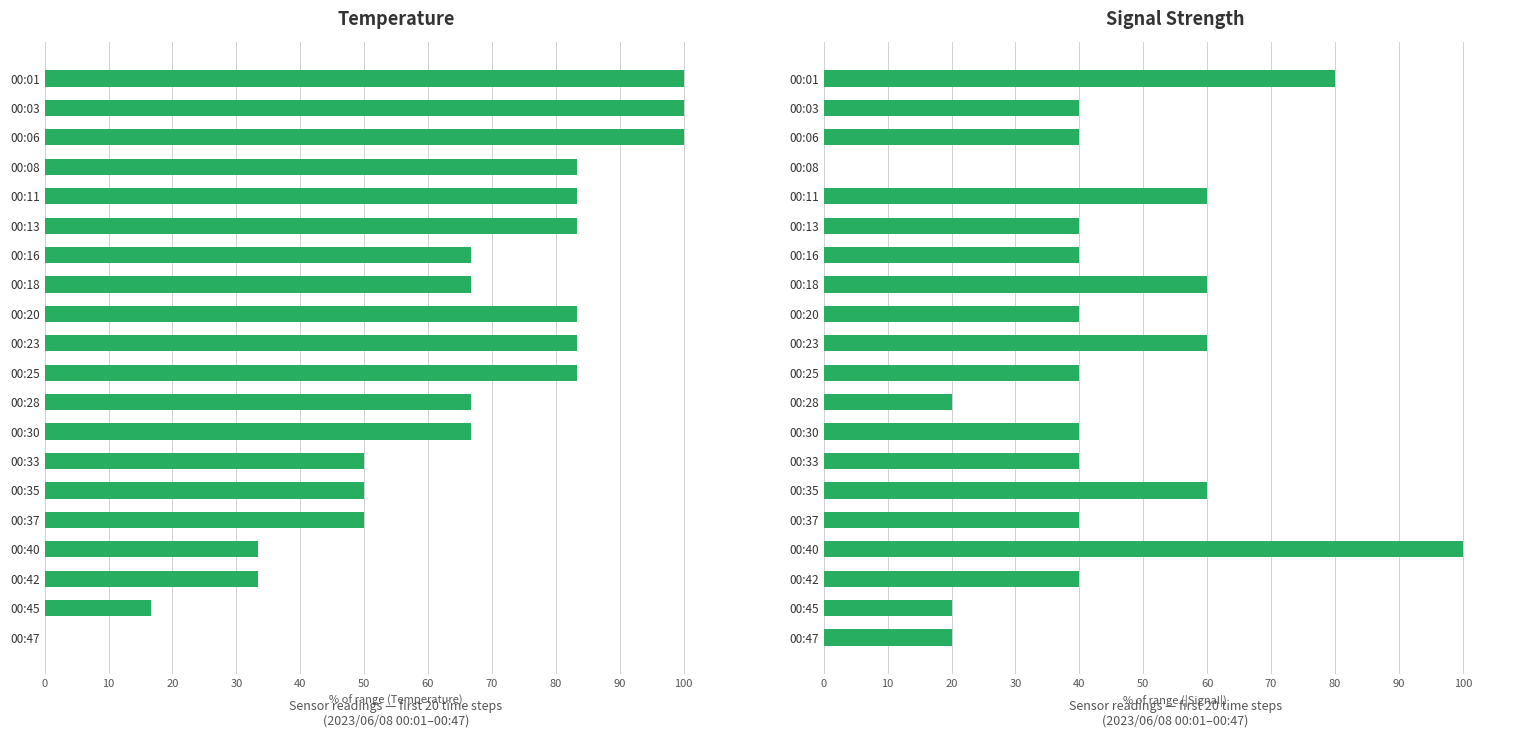

Rank the series by their average value, from lowest to highest.

|Signal| (normalized), Temperature (normalized)